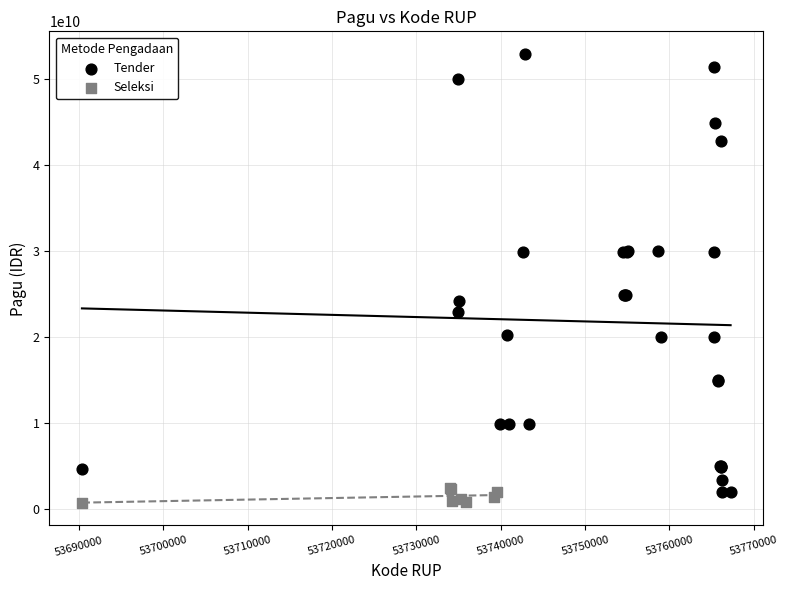

Which series reaches the minimum Y coordinate?

Seleksi